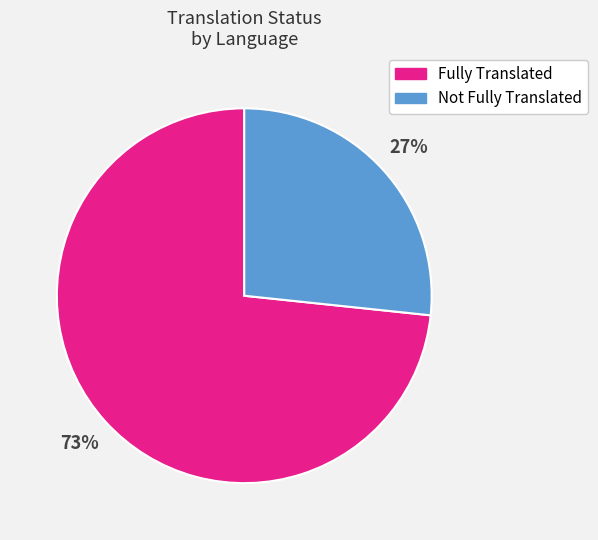

Does any single category account for the majority?

Yes